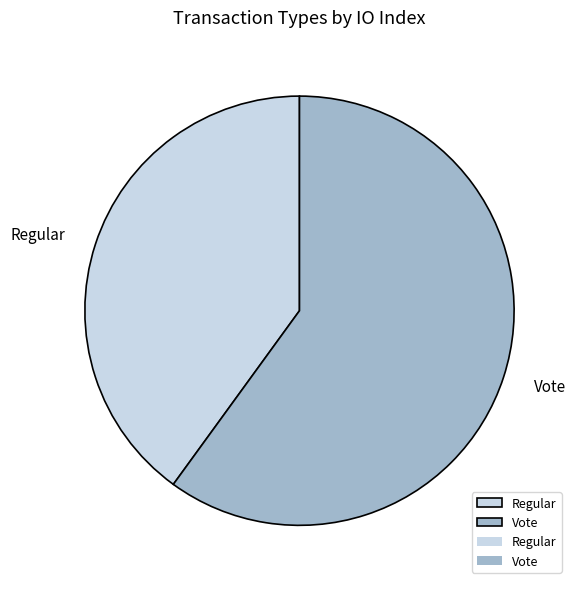

Is the sum of Regular and Vote greater than half?

Yes